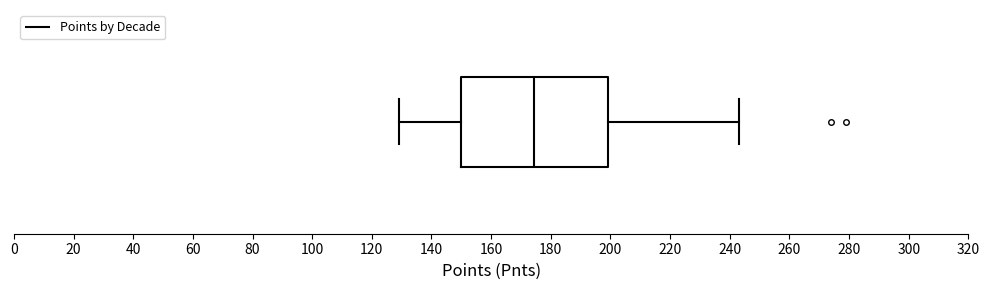

Where does the right whisker of the box end on the x-axis? The values are not printed on the chart, so give them approximately, as read against the axis.

244